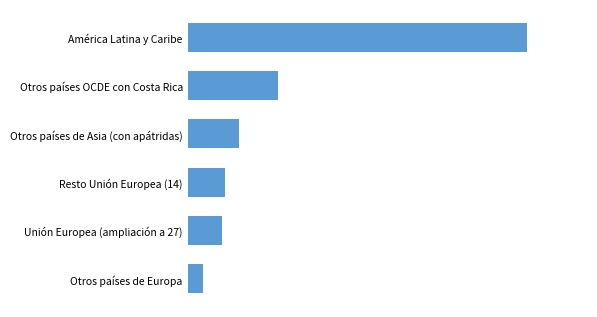

What is the difference between the maximum and minimum values?

466181